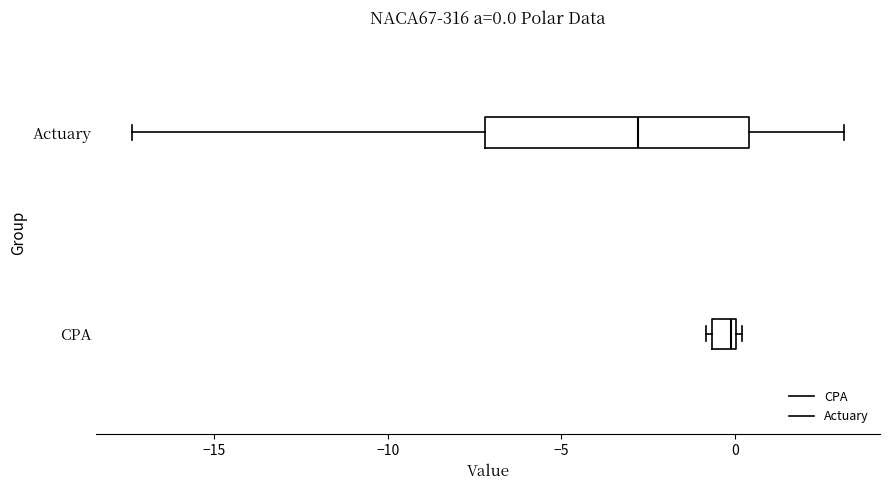

Comparing the boxes themselves (not the whiskers), which one is the widest?

Actuary